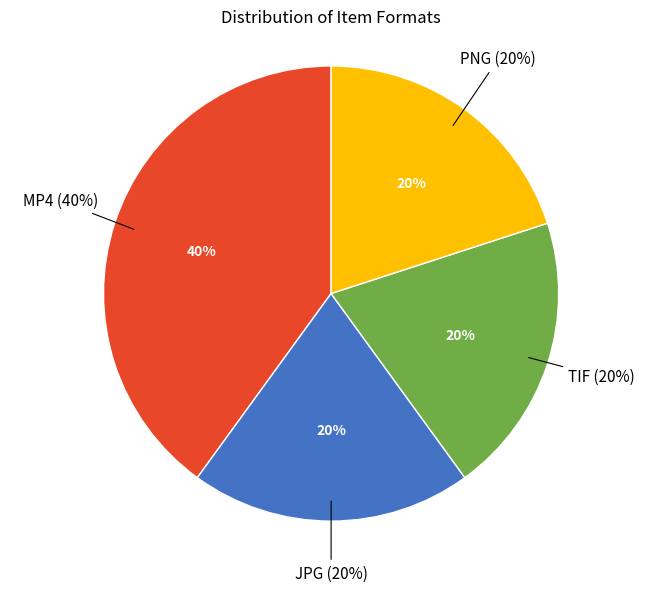

To the nearest percent, what portion does MP4 represent?

40%